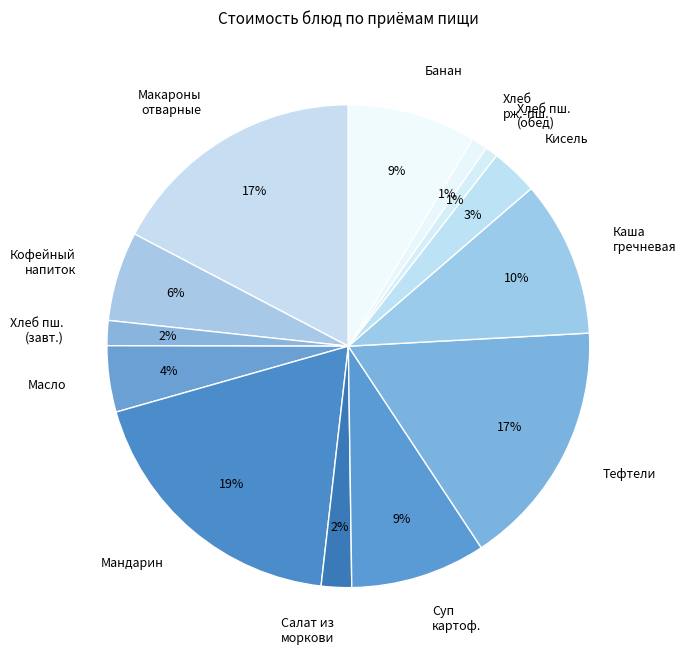

Is there any slice that represents more than half of the pie?

No